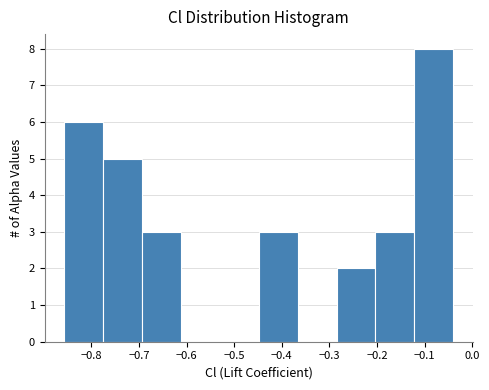

Reading left to right, transcribe this chart: for each bar, give the range it covers on the x-axis and its height. Neither the bar edges nor the heights are printed on the chart, so give them approximately, as read against the axes.

-0.86 to -0.78: 6
-0.78 to -0.69: 5
-0.69 to -0.61: 3
-0.61 to -0.53: 0
-0.53 to -0.45: 0
-0.45 to -0.37: 3
-0.37 to -0.29: 0
-0.29 to -0.20: 2
-0.20 to -0.12: 3
-0.12 to -0.04: 8